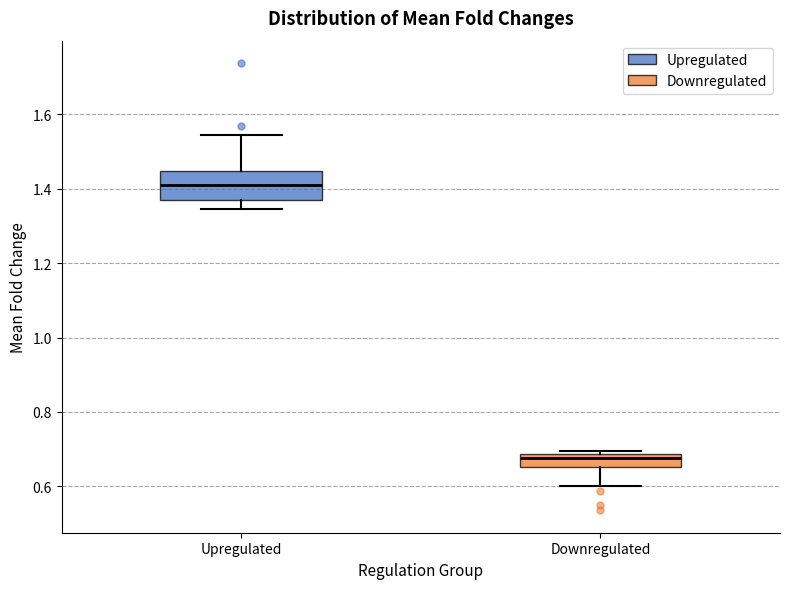

Which box's median line is the lowest?

Downregulated